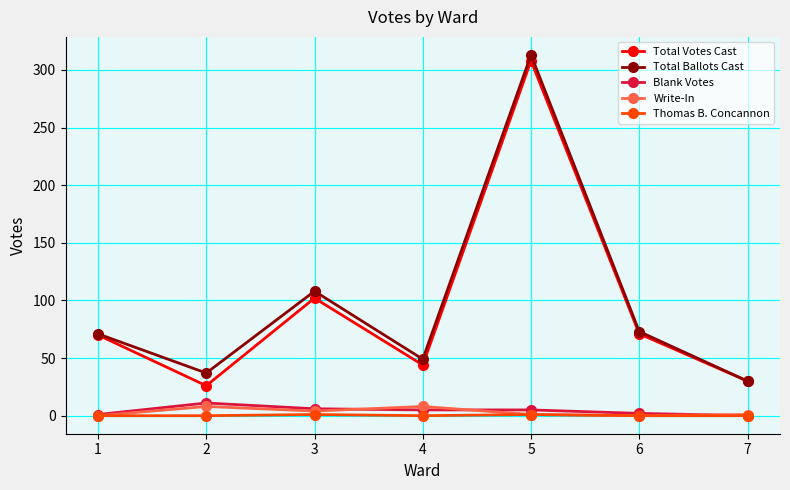

What is the average value of the Total Votes Cast series?

93